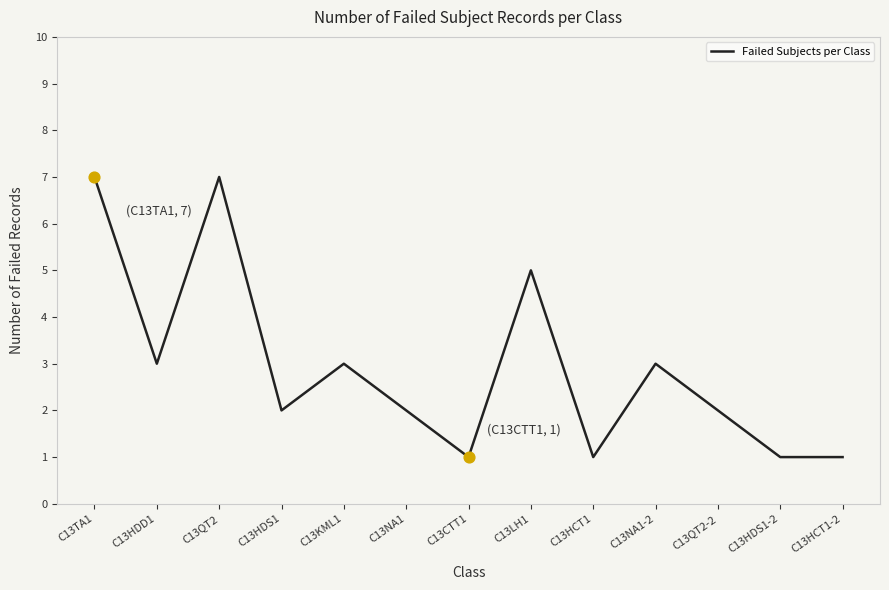

What is the change in value from C13HDS1 to C13HDS1-2?

-1